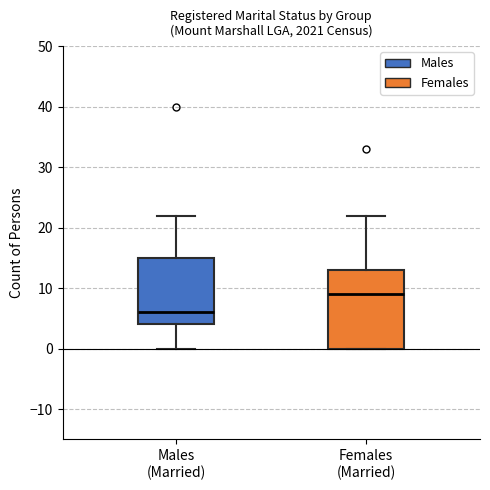

Reading left to right, read every box against the y-axis: the position of its median line, the range the box covers, and the ends of its whiskers. The values are not printed on the chart, so give them approximately, as read against the axis.

Males (Married): median 6, box 4 to 15, whiskers 0 to 22
Females (Married): median 9, box 0 to 13, whiskers 0 to 22